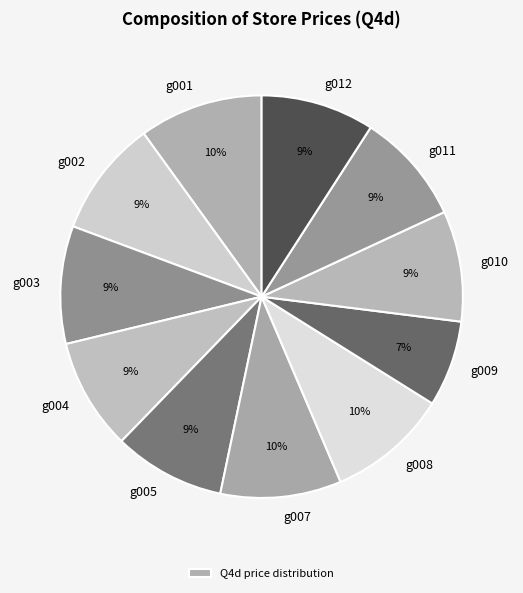

How many segments does this pie chart have?

11